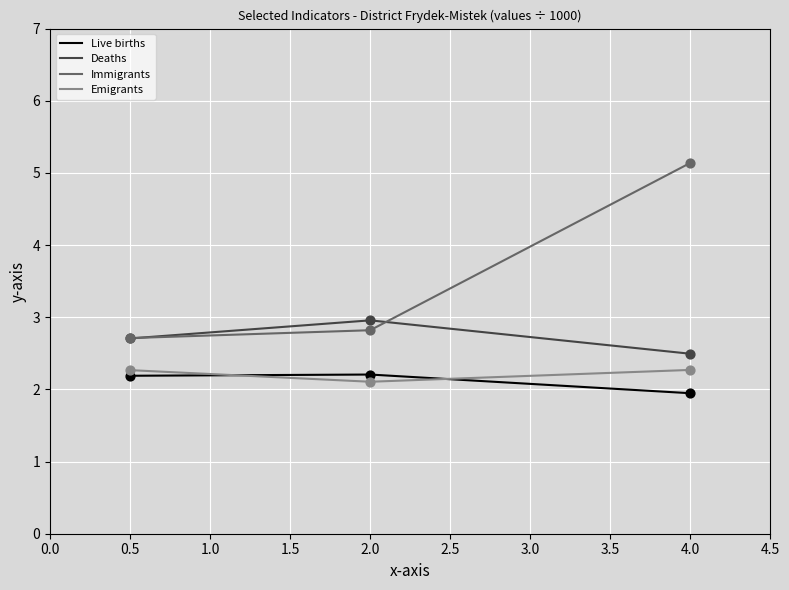

At which category is the sum across all series the highest?

4.0